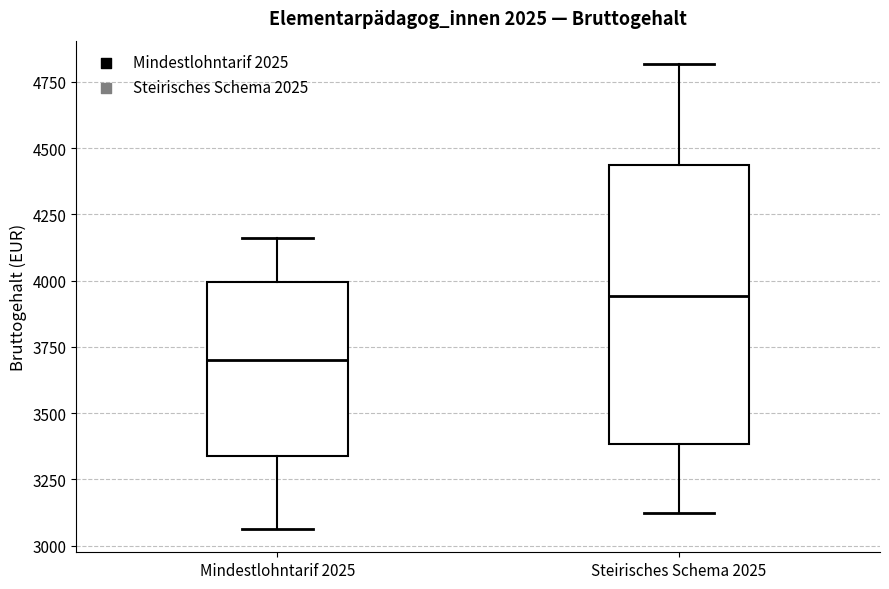

Which box is the tallest, from its lower edge to its upper edge?

Steirisches Schema 2025